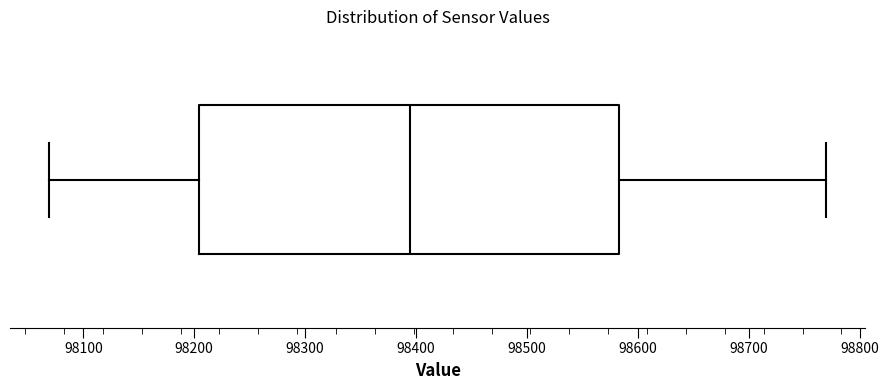

Transcribe this box plot: give where the median line is, the range the box spans, and where the two whiskers end, as read against the x-axis. The values are not printed on the chart, so give them approximately, as read against the axis.

median 98400, box 98200 to 98580, whiskers 98070 to 98770